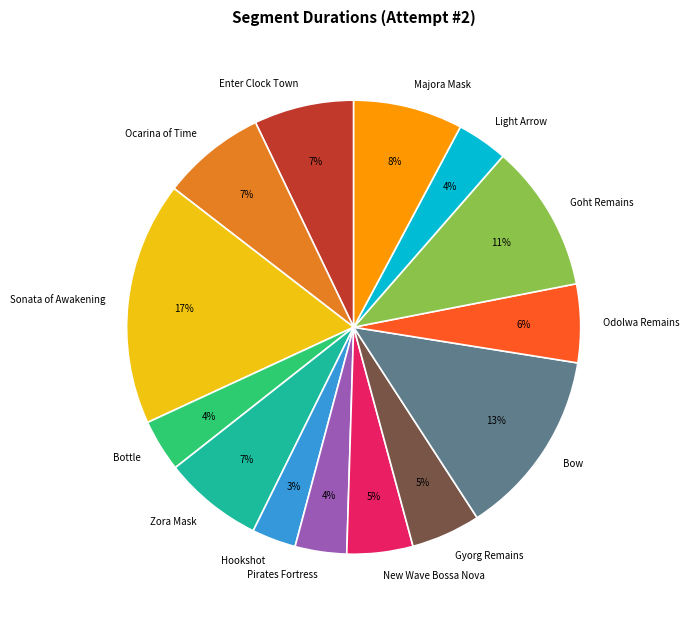

Between Gyorg Remains and Majora Mask, which is larger?

Majora Mask